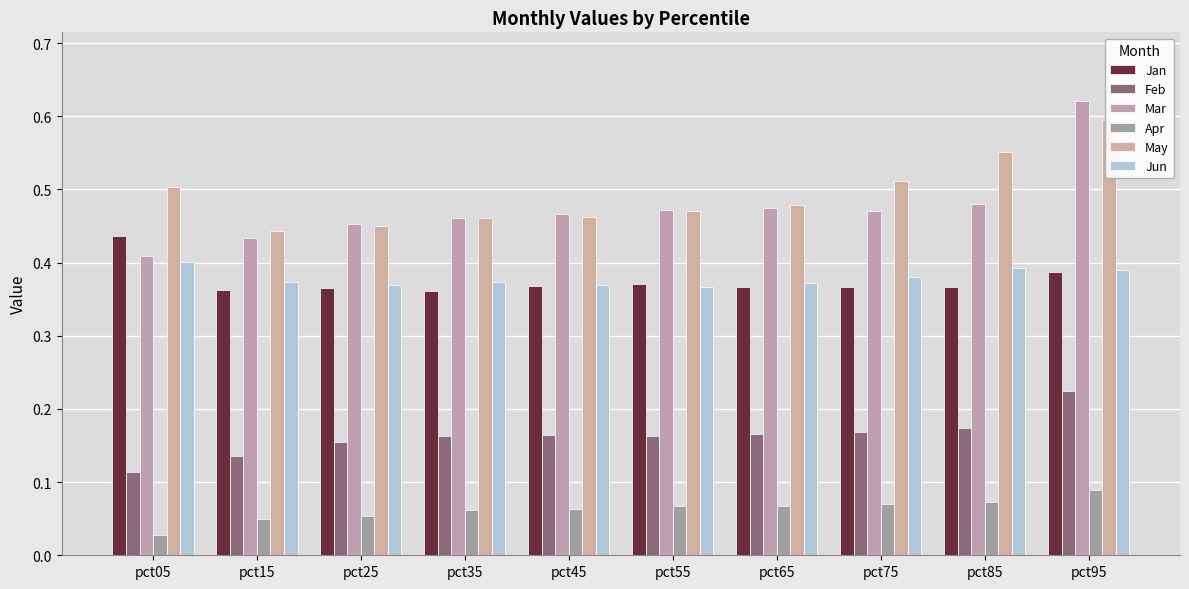

Reading left to right, extract all data points from this chart.

Jan: 0.4	0.4	0.4	0.4	0.4	0.4	0.4	0.4	0.4	0.4
Feb: 0.1	0.1	0.2	0.2	0.2	0.2	0.2	0.2	0.2	0.2
Mar: 0.4	0.4	0.5	0.5	0.5	0.5	0.5	0.5	0.5	0.6
Apr: 0.0	0.0	0.1	0.1	0.1	0.1	0.1	0.1	0.1	0.1
May: 0.5	0.4	0.5	0.5	0.5	0.5	0.5	0.5	0.6	0.6
Jun: 0.4	0.4	0.4	0.4	0.4	0.4	0.4	0.4	0.4	0.4